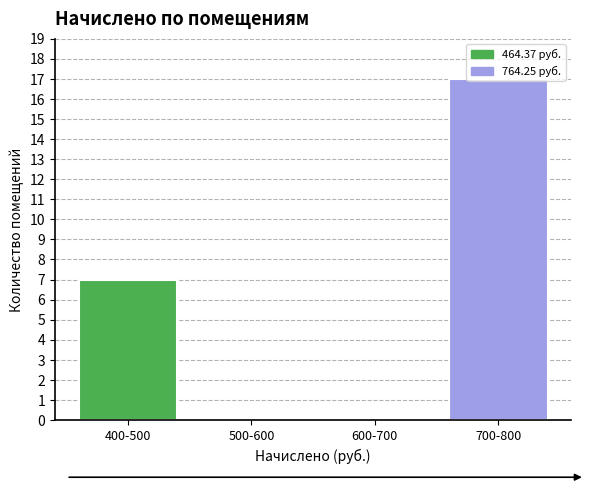

The chart shows a value of -8 at 500-600. True or false?

False